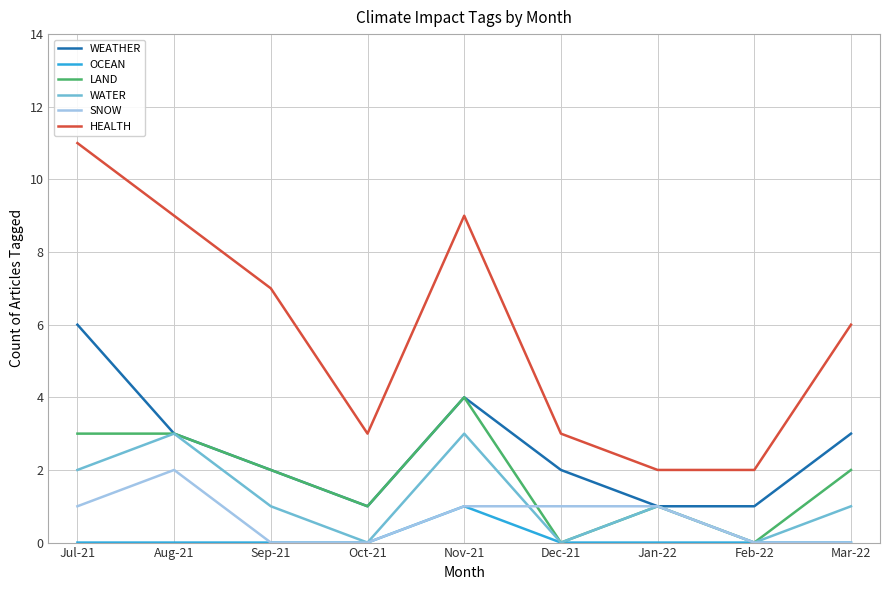

Is the value of SNOW at Aug-21 greater than the value of LAND at Jan-22?

Yes